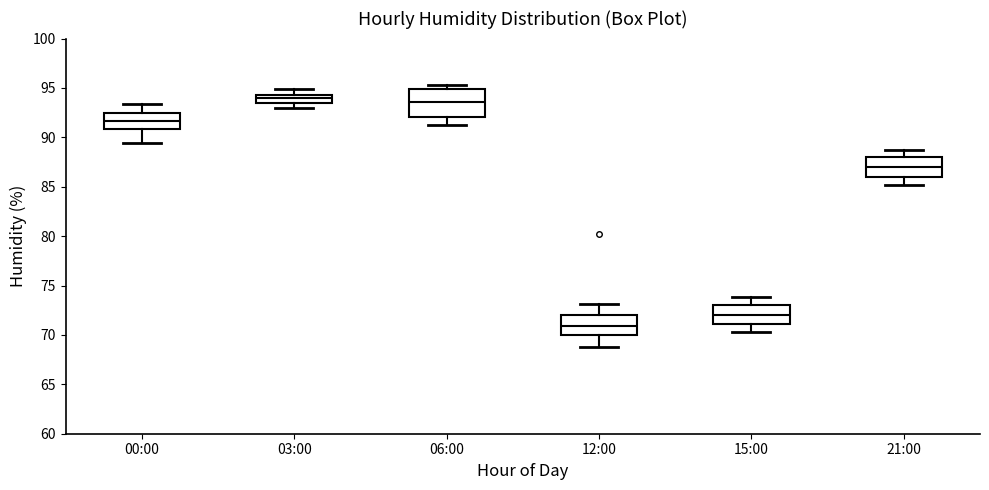

Reading left to right, transcribe this box plot: for each box, give where its median line is, the range the box spans, and where its two whiskers end, as read against the y-axis. The values are not printed on the chart, so give them approximately, as read against the axis.

00:00: median 91.5, box 91.0 to 92.5, whiskers 89.5 to 93.5
03:00: median 94.0, box 93.5 to 94.5, whiskers 93.0 to 95.0
06:00: median 93.5, box 92.0 to 95.0, whiskers 91.5 to 95.5
12:00: median 71.0, box 70.0 to 72.0, whiskers 69.0 to 73.0
15:00: median 72.0, box 71.0 to 73.0, whiskers 70.5 to 74.0
21:00: median 87.0, box 86.0 to 88.0, whiskers 85.0 to 88.5